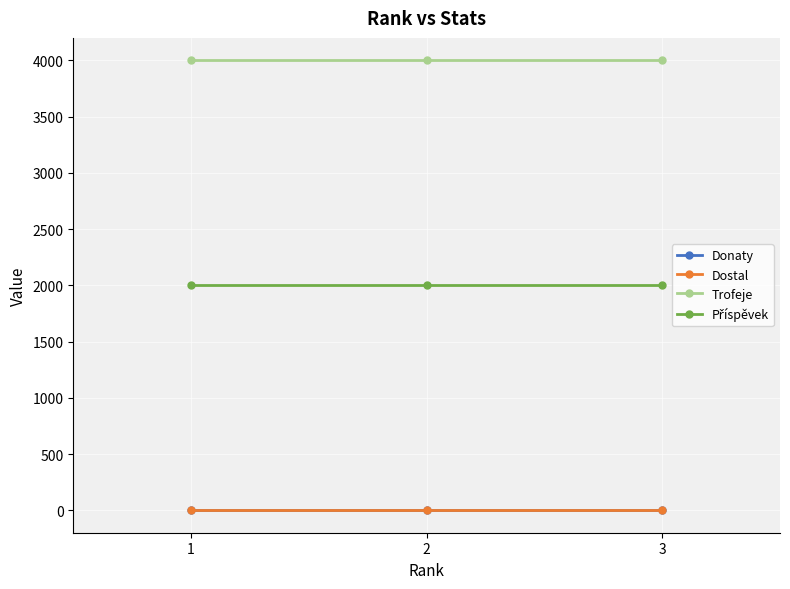

Is this an area chart (filled region under the line)?

No